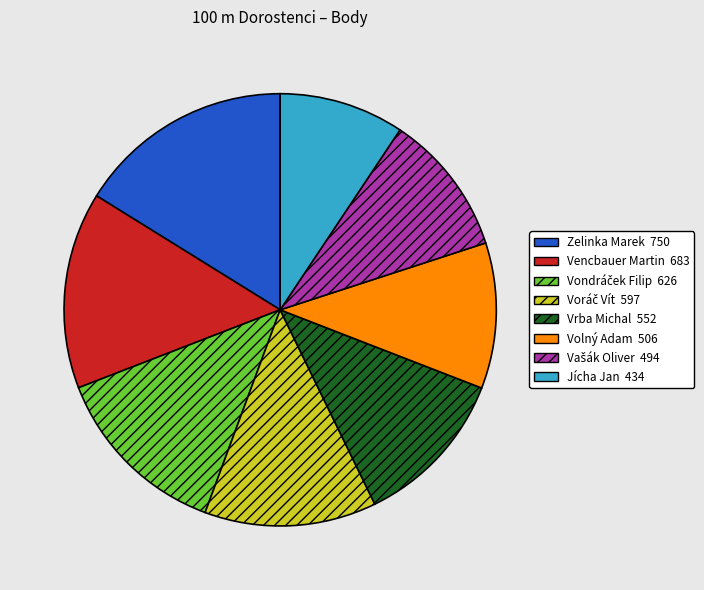

Between Jícha Jan and Vrba Michal, which is larger?

Vrba Michal